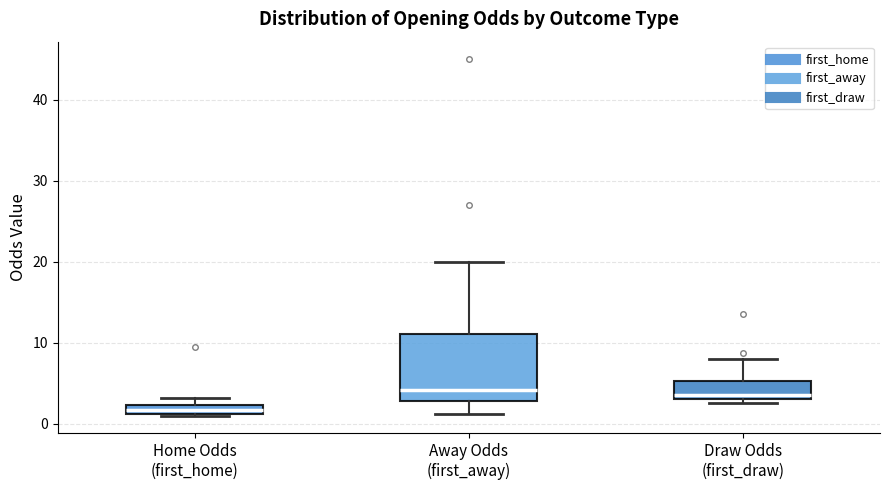

Where does the median line of the box for Away Odds (first_away) sit on the y-axis? The values are not printed on the chart, so give them approximately, as read against the axis.

4